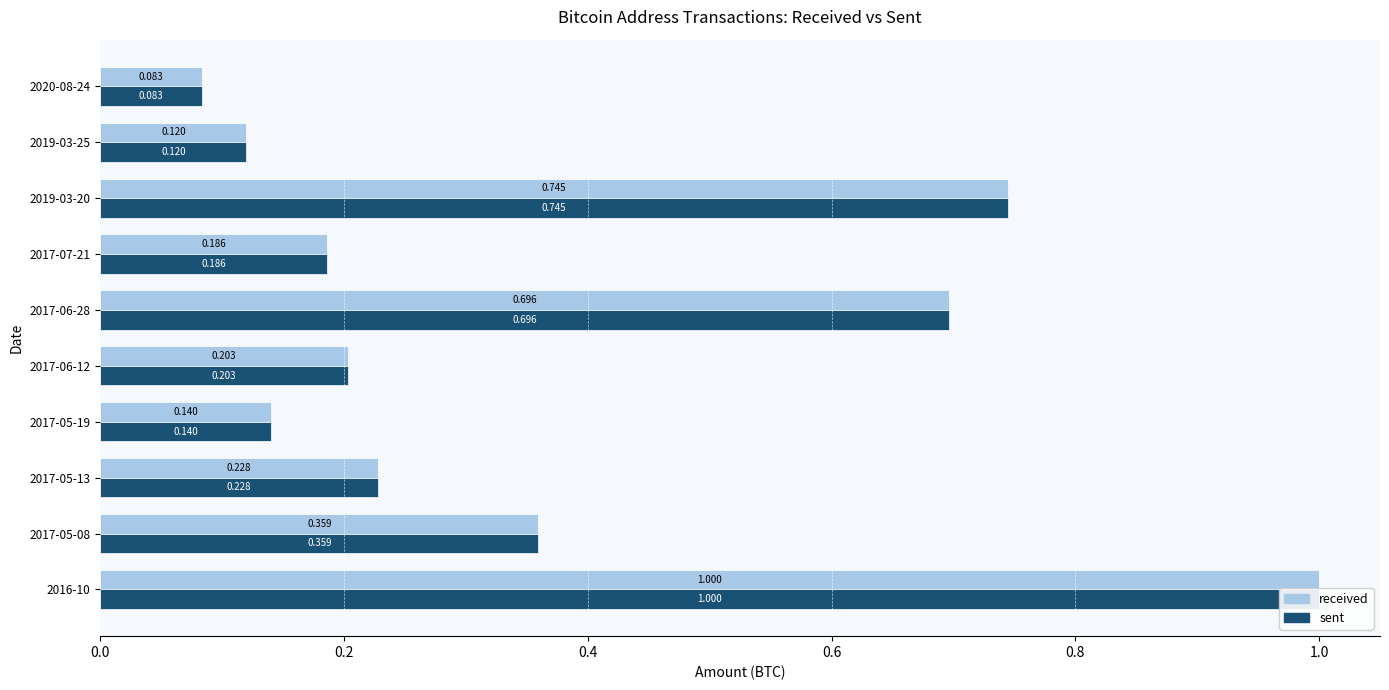

True or false: received has a value of 0.1 at 2020-08-24.

False